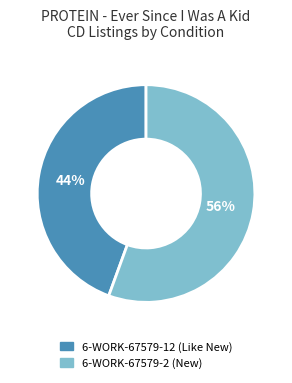

Is the sum of 6-WORK-67579-2 (New) and 6-WORK-67579-12 (Like New) greater than half?

Yes